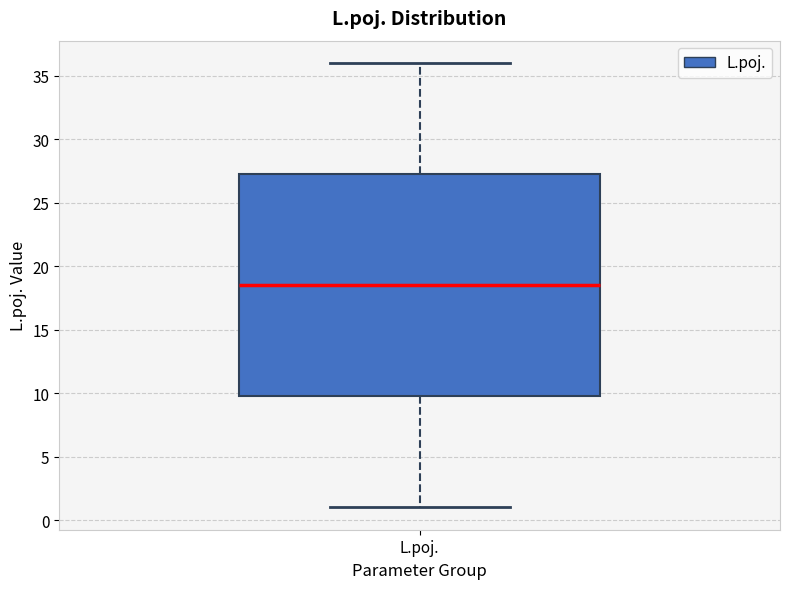

Transcribe this box plot: give where the median line is, the range the box spans, and where the two whiskers end, as read against the y-axis. The values are not printed on the chart, so give them approximately, as read against the axis.

median 18.5, box 10.0 to 27.5, whiskers 1.0 to 36.0